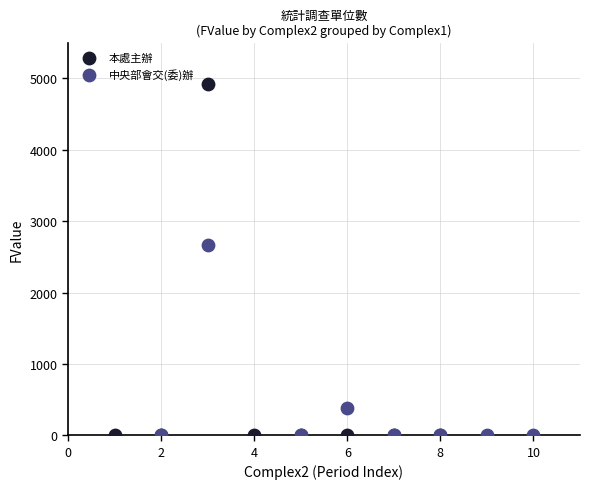

Which series has the widest spread of Y values?

本處主辦